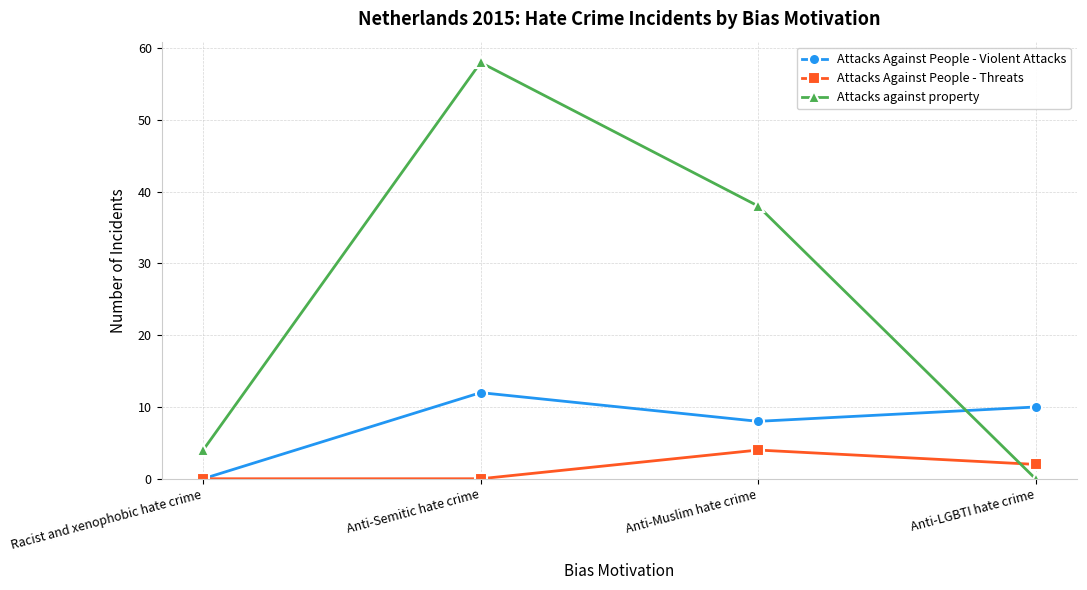

Which series has the widest spread of values?

Attacks against property